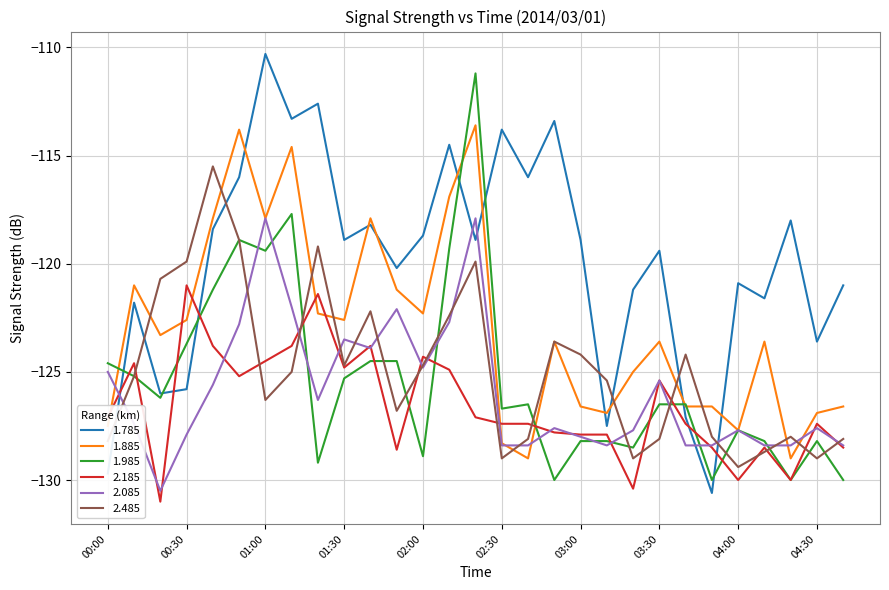

Which series has the widest spread of values?

1.785